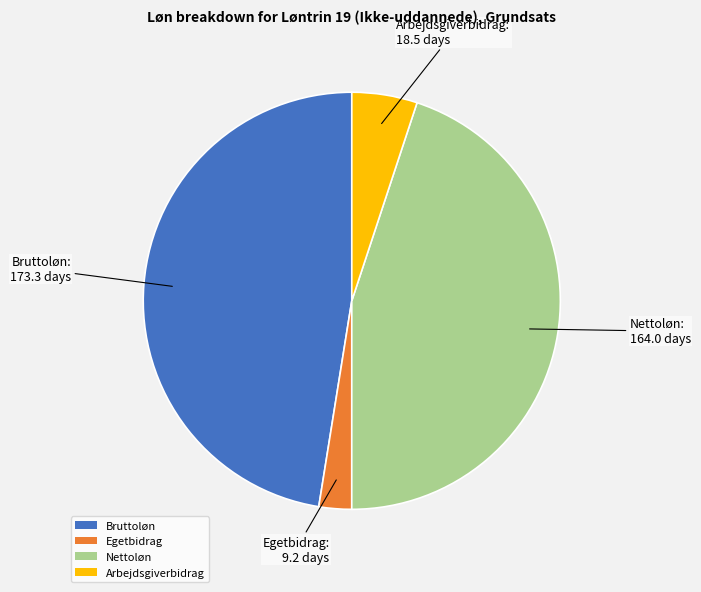

How many slices are in this pie chart?

4